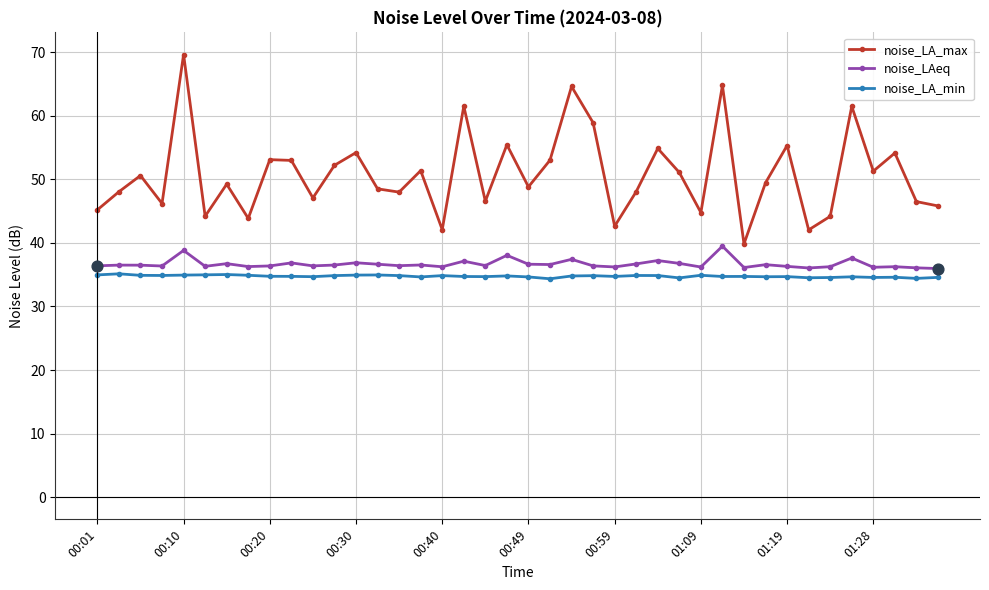

Which series has the largest range (max minus min)?

noise_LA_max